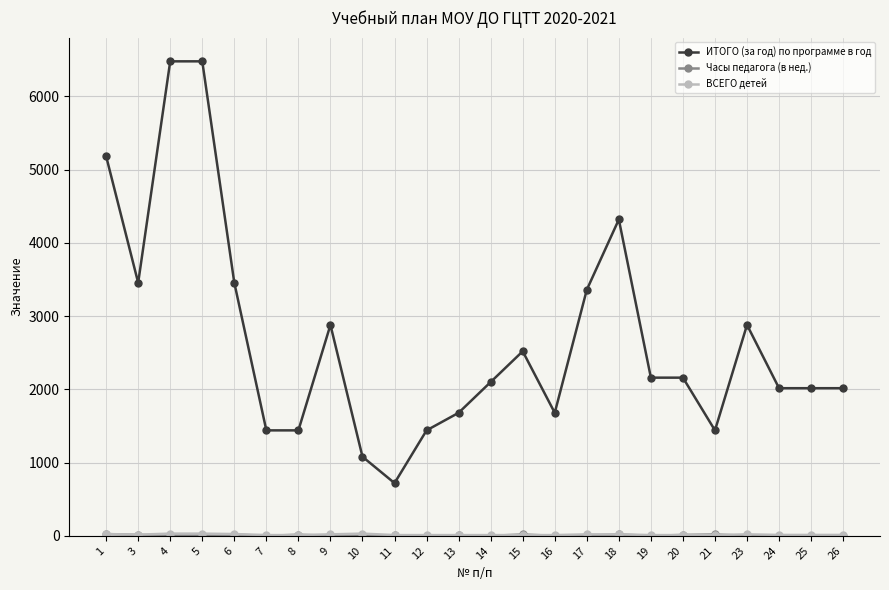

Which series has the largest total across all categories?

ИТОГО (за год) по программе в год